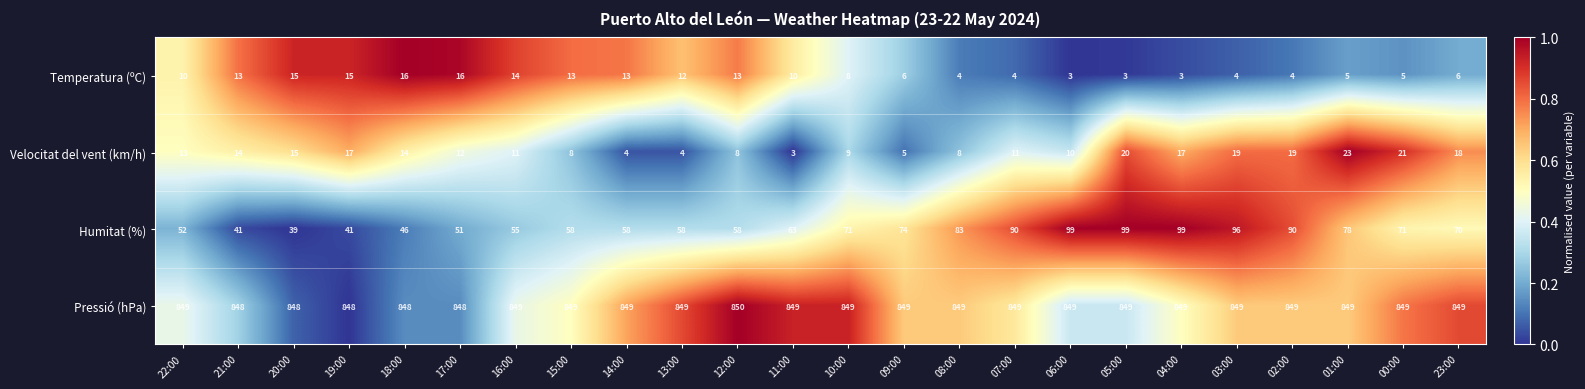

The Pressió (hPa) series shows 488 at 12:00. True or false?

False